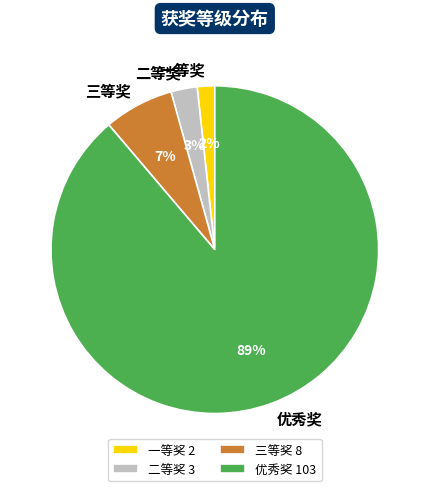

How many slices are in this pie chart?

4